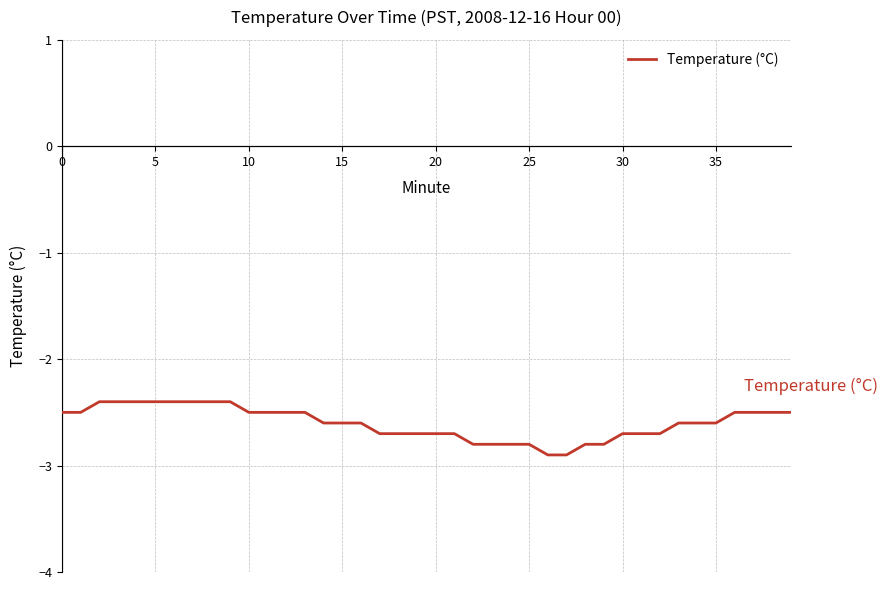

What is the difference between the maximum and minimum values?

0.5